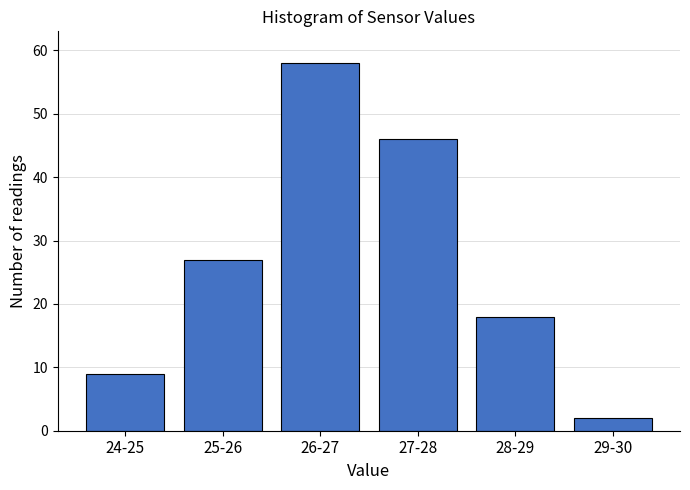

Reading right to left, list all the values displayed in this chart.

29-30=2	28-29=18	27-28=46	26-27=58	25-26=27	24-25=9